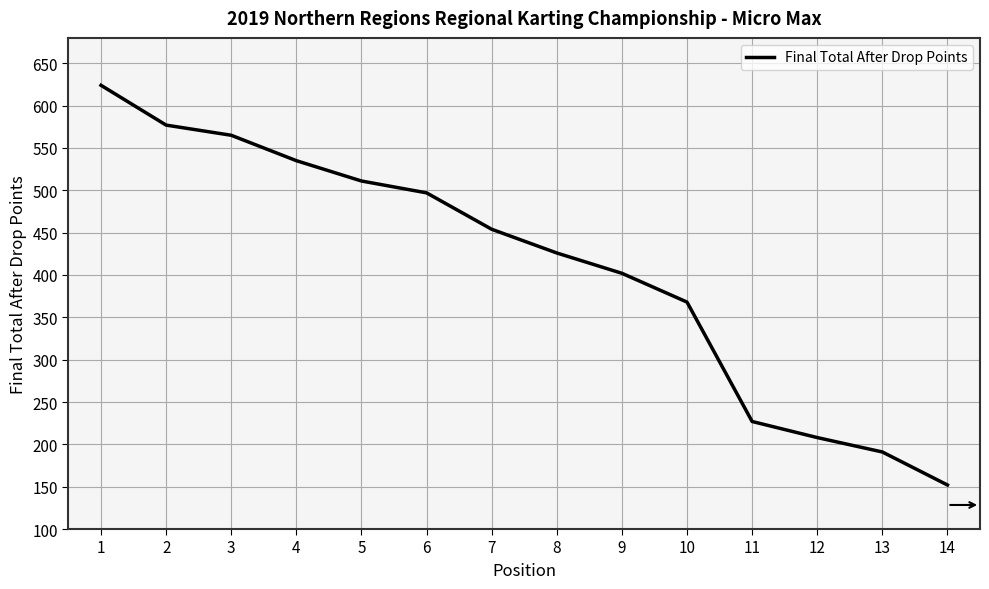

True or false: the data shows 83 at 12.

False